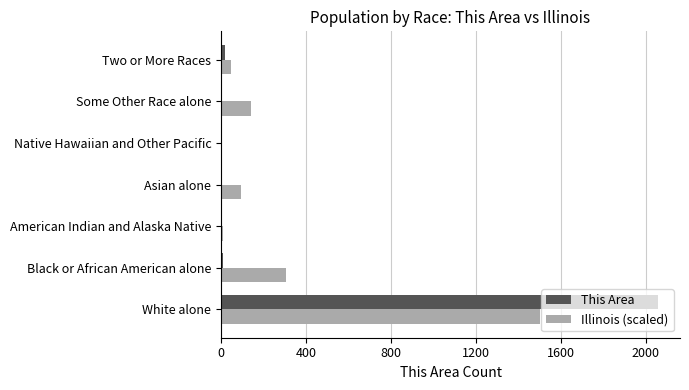

What is the sum of all Illinois (scaled) values?

2097